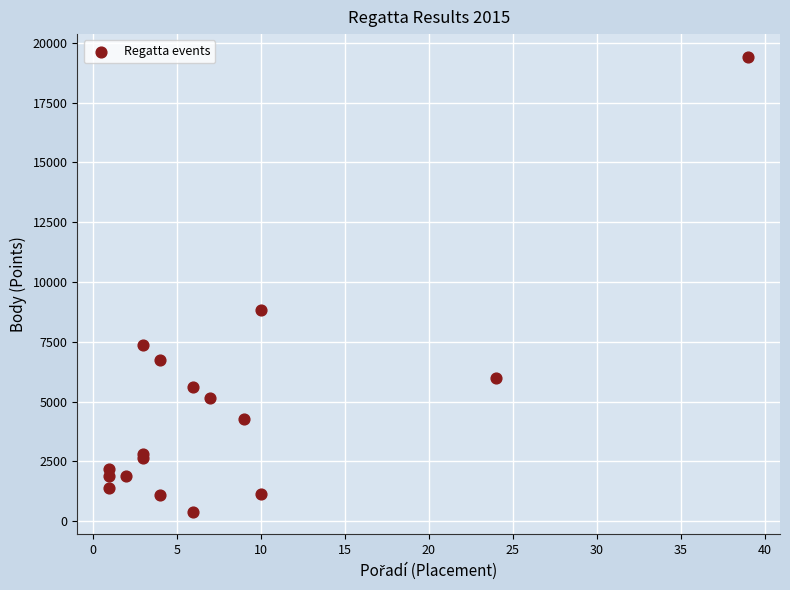

What Y value in the scatter plot is closest to 9909?

8814